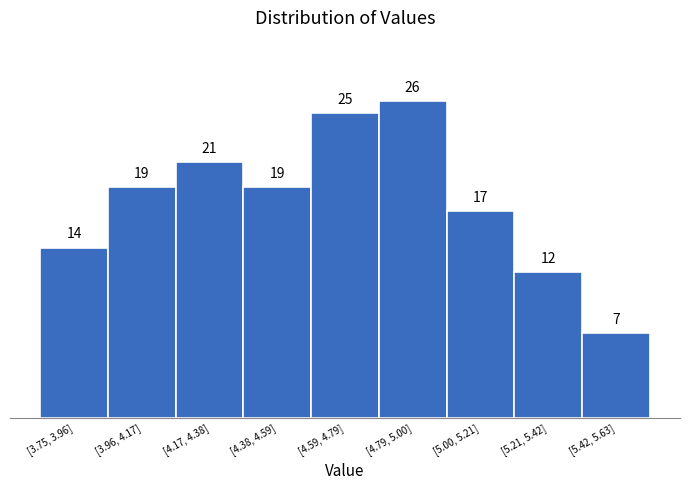

Reading left to right, list all the values displayed in this chart.

14	19	21	19	25	26	17	12	7